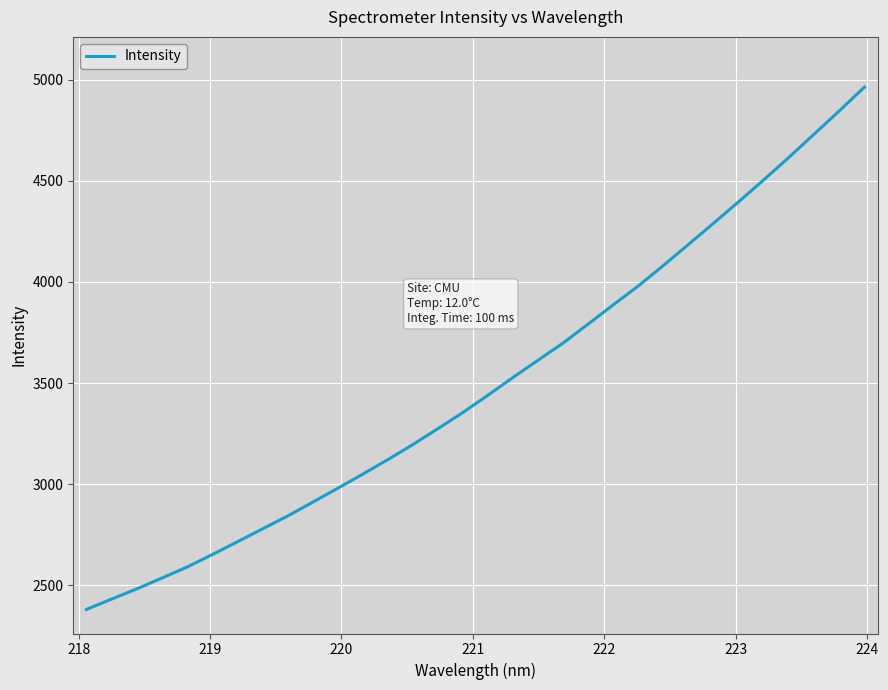

What is the maximum value shown in the chart?

4963.9